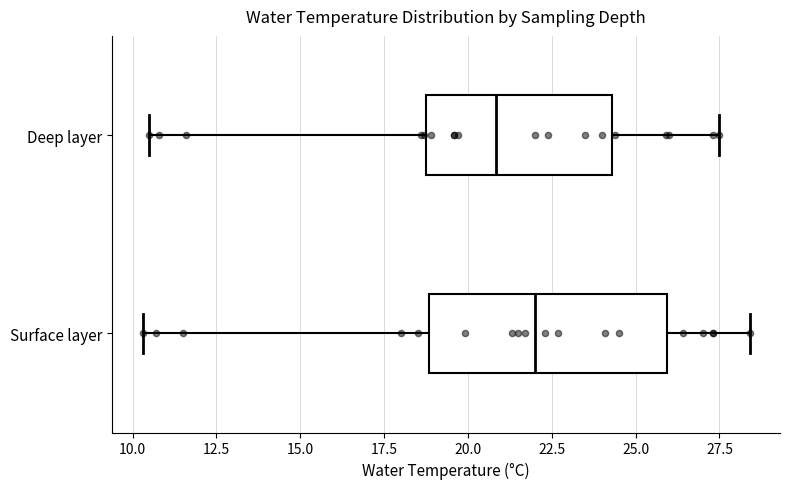

Which box is the widest, from its left edge to its right edge?

Surface layer